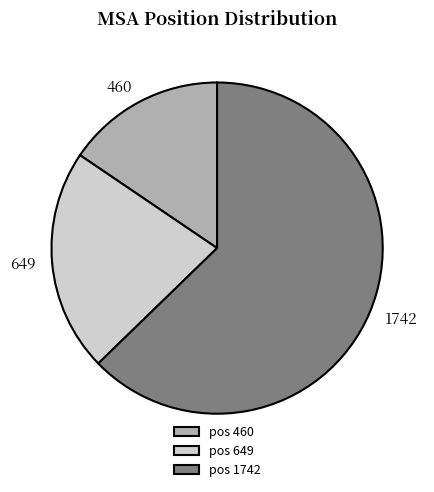

Approximately how many times larger is the value at 1742 compared to 460?

4.0